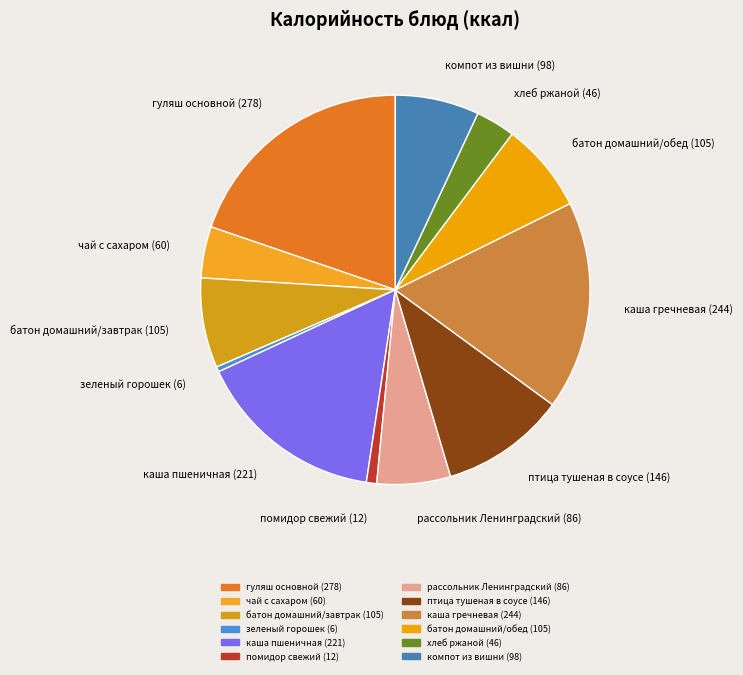

Which has a higher value, птица тушеная в соусе (146) or гуляш основной (278)?

гуляш основной (278)